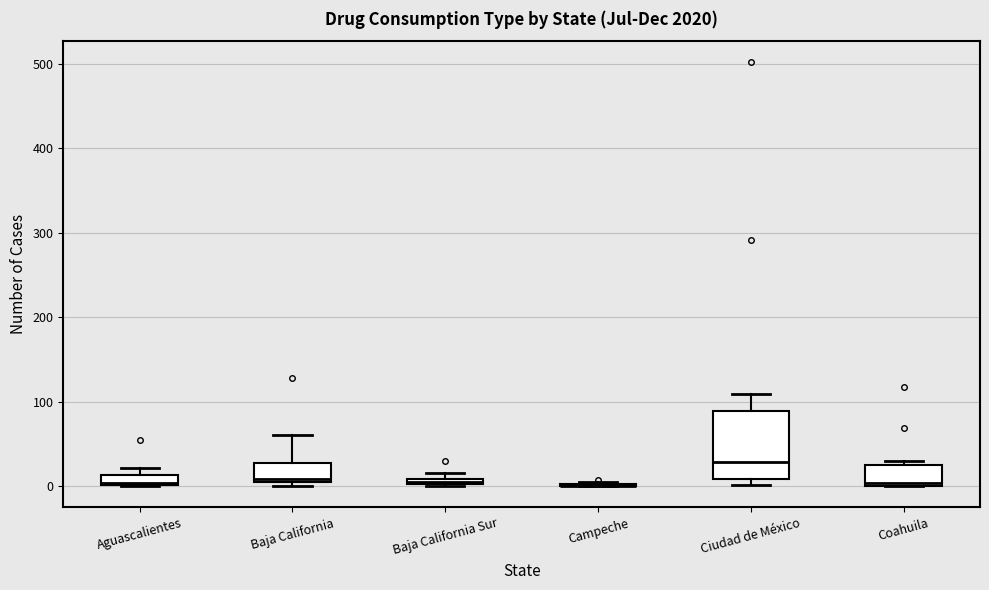

Comparing the boxes themselves (not the whiskers), which one is the tallest?

Ciudad de México